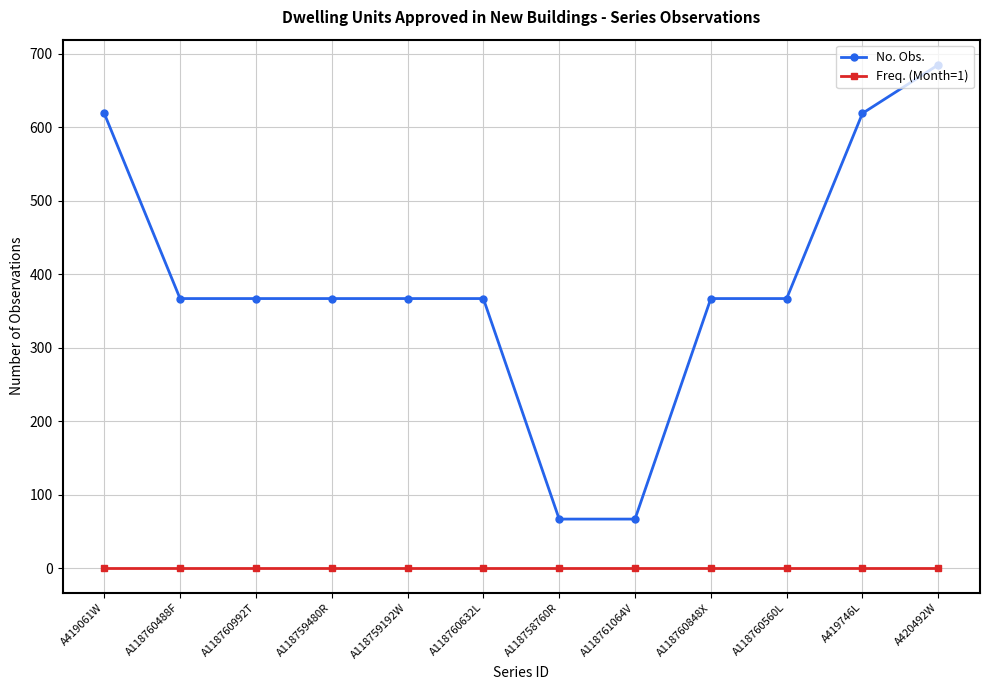

What is the difference between the No. Obs. values at A419746L and A118761064V?

552